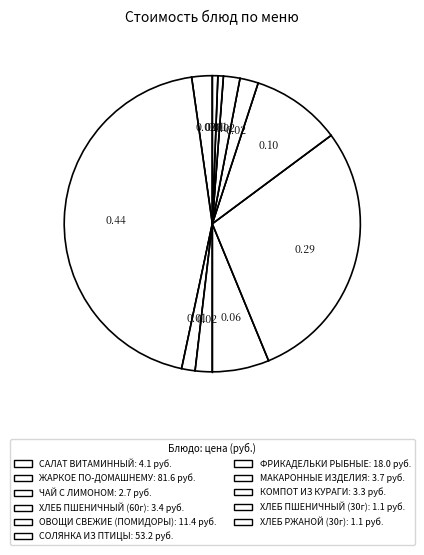

Is there any slice that represents more than half of the pie?

No